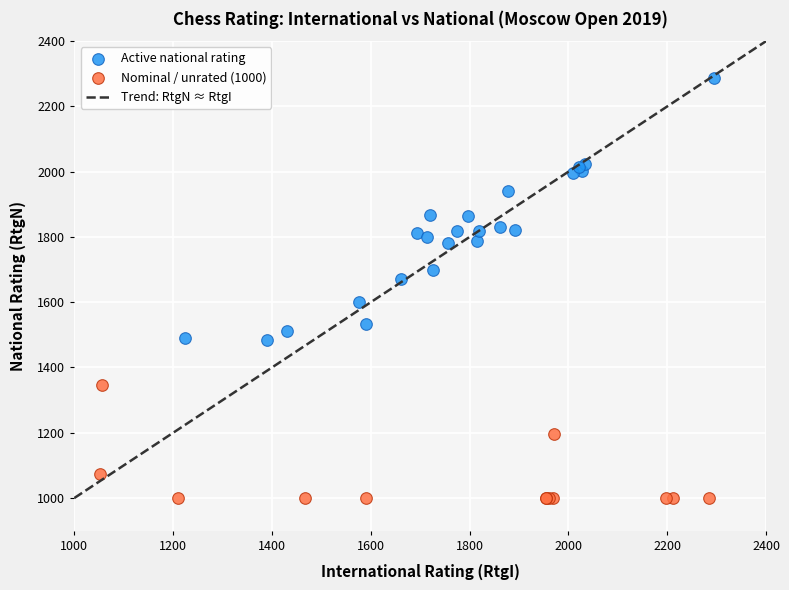

Which series has the widest spread of Y values?

Active national rating